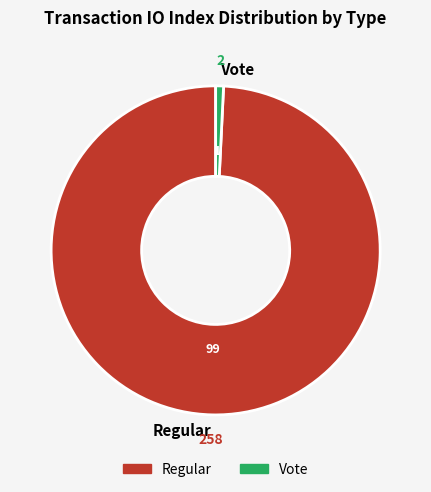

Is it true that Vote is 11% of the pie?

False